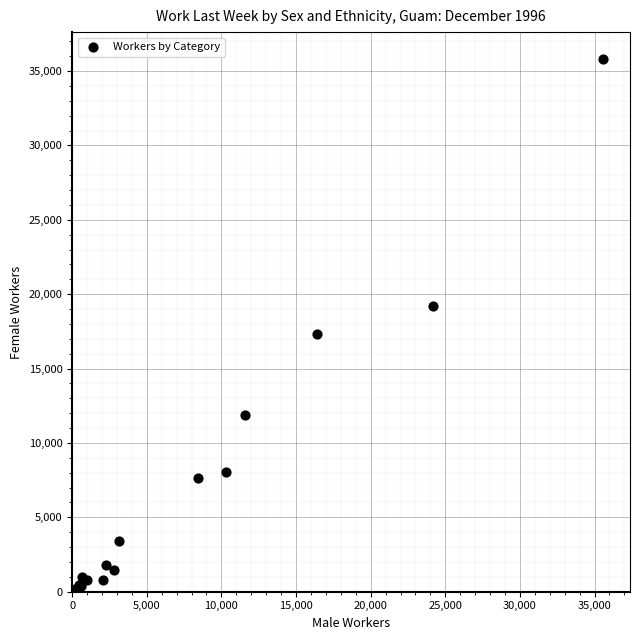

What Y value in the scatter plot is closest to 17913?

17346